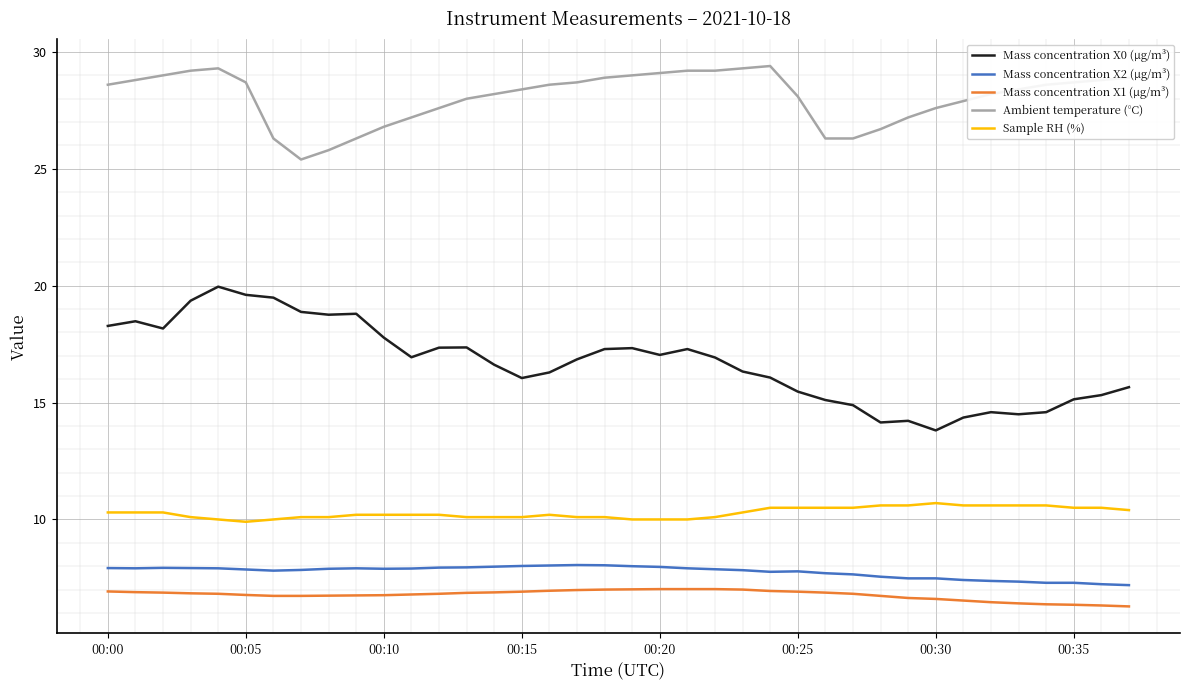

Rank the series by their maximum value, from highest to lowest.

Ambient temperature (°C), Mass concentration X0 (μg/m³), Sample RH (%), Mass concentration X2 (μg/m³), Mass concentration X1 (μg/m³)